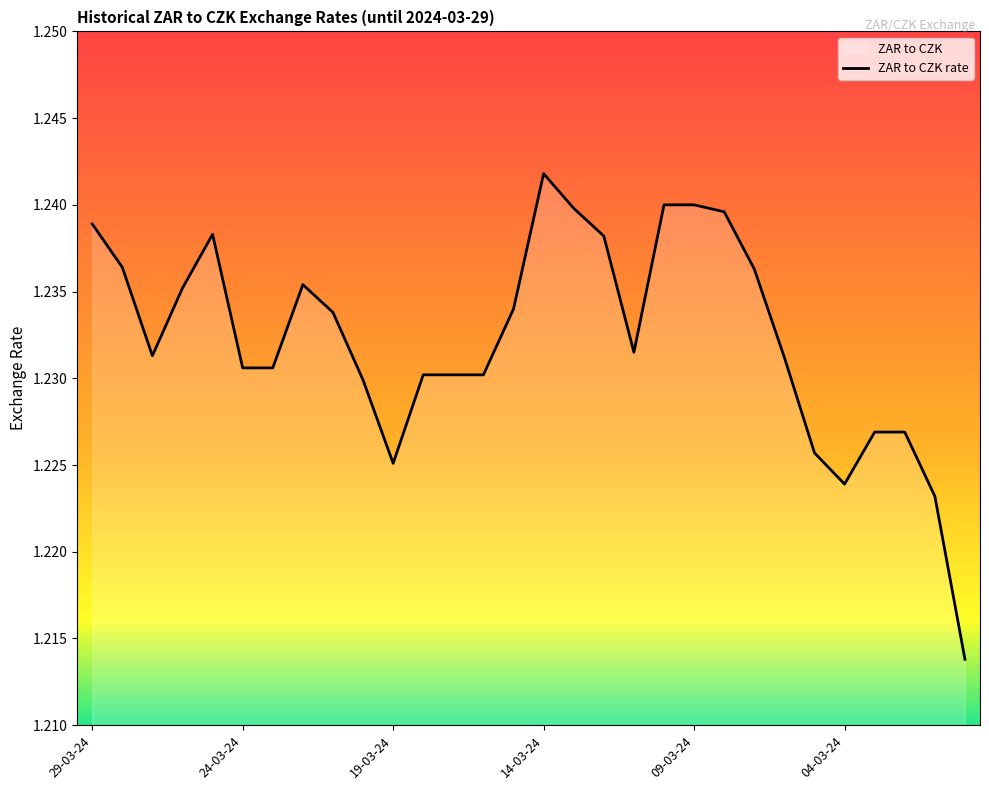

What is the minimum value shown in the chart?

1.2